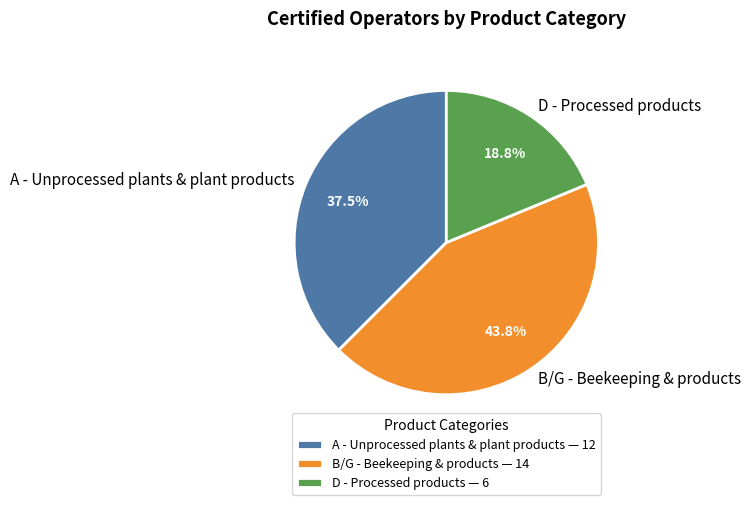

Which slice is the largest?

B/G - Beekeeping & products — 14